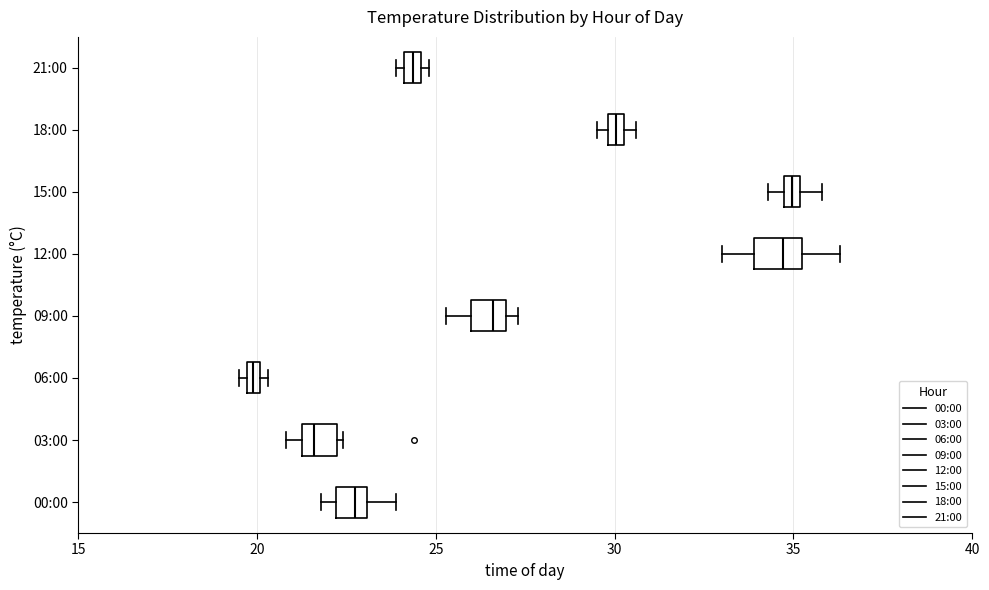

Which box's median line is the furthest to the left?

06:00